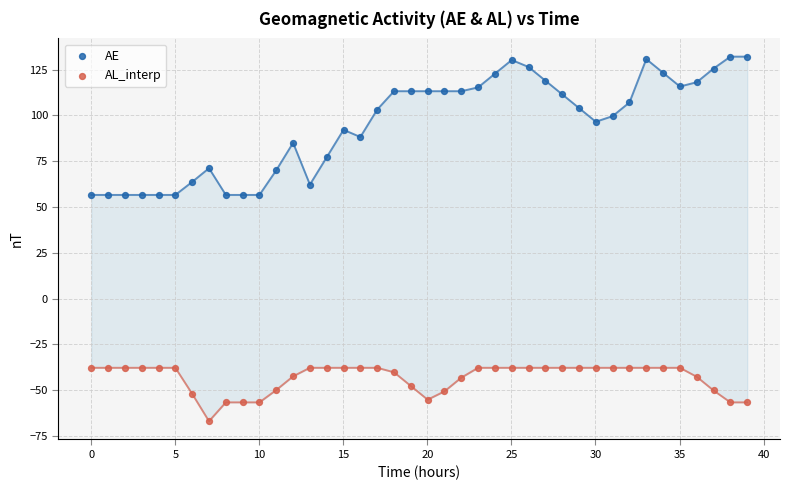

Which series contains the lowest Y value?

AL_interp